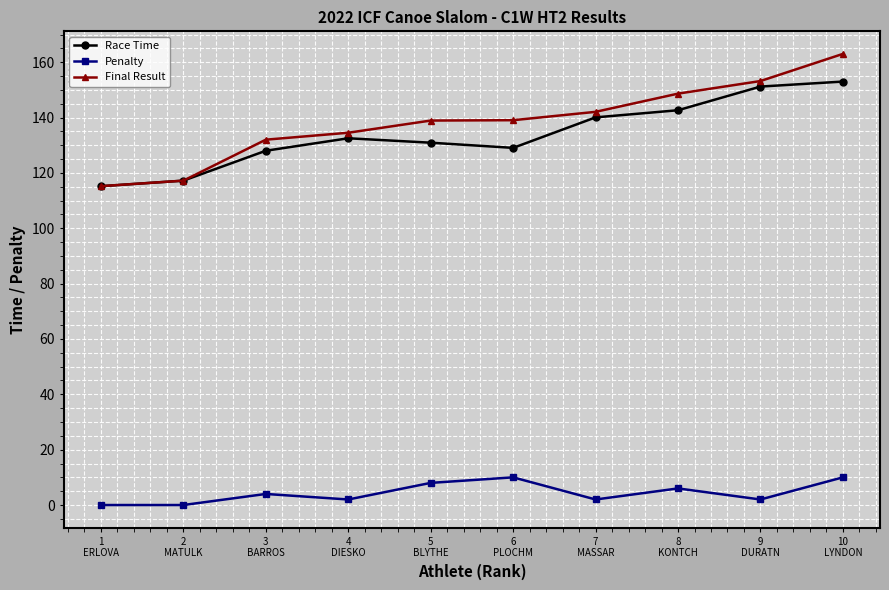

What is the difference between the highest and lowest values at 2
MATULK?

117.2